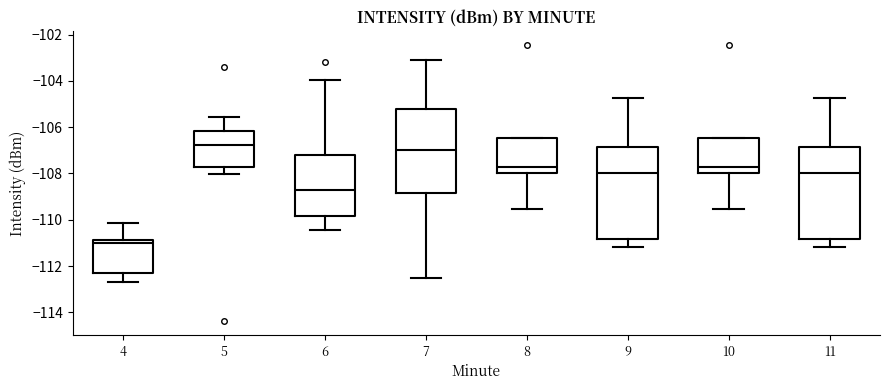

Reading left to right, read every box against the y-axis: the position of its median line, the range the box covers, and the ends of its whiskers. The values are not printed on the chart, so give them approximately, as read against the axis.

4: median -111.0, box -112.2 to -110.8, whiskers -112.6 to -110.2
5: median -106.8, box -107.6 to -106.2, whiskers -108.0 to -105.6
6: median -108.8, box -109.8 to -107.2, whiskers -110.4 to -104.0
7: median -107.0, box -108.8 to -105.2, whiskers -112.4 to -103.2
8: median -107.8, box -108.0 to -106.4, whiskers -109.6 to -106.4
9: median -108.0, box -110.8 to -106.8, whiskers -111.2 to -104.8
10: median -107.8, box -108.0 to -106.4, whiskers -109.6 to -106.4
11: median -108.0, box -110.8 to -106.8, whiskers -111.2 to -104.8